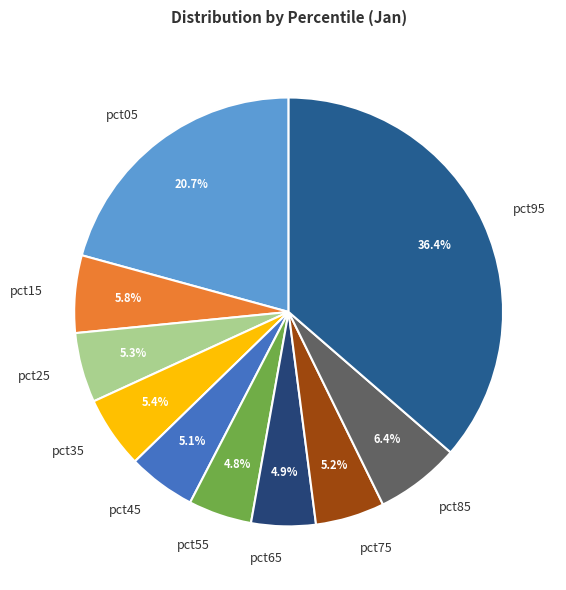

What percentage is the pct55 slice, to the nearest percent?

5%